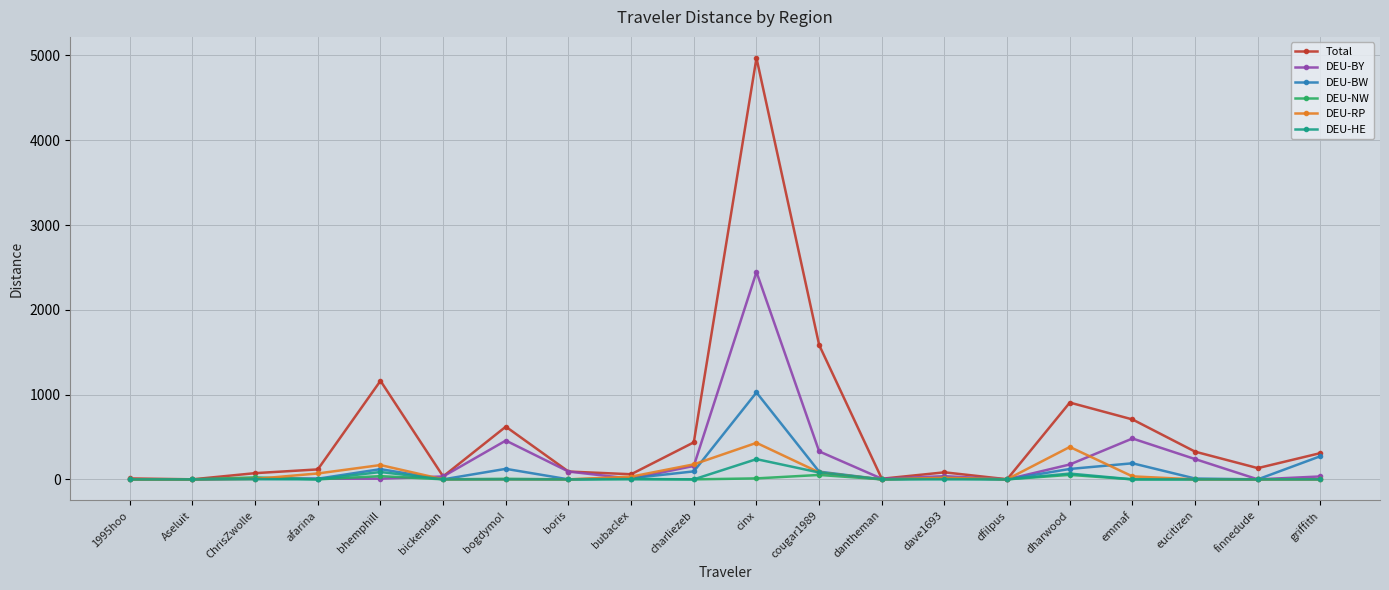

True or false: Total has more than 1 points higher than both neighbors.

True